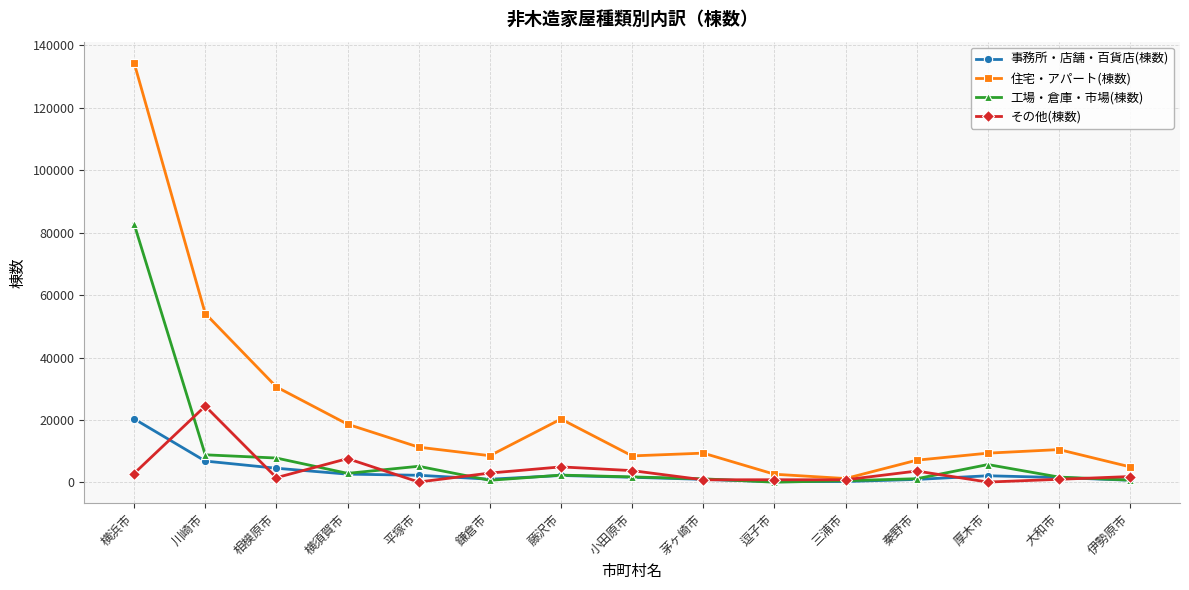

Does the chart display data point markers on the line(s)?

Yes